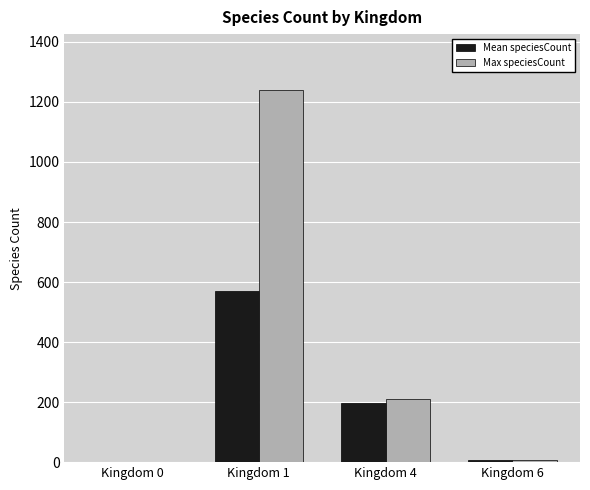

Where is Max speciesCount nearest to the value 620?

Kingdom 4